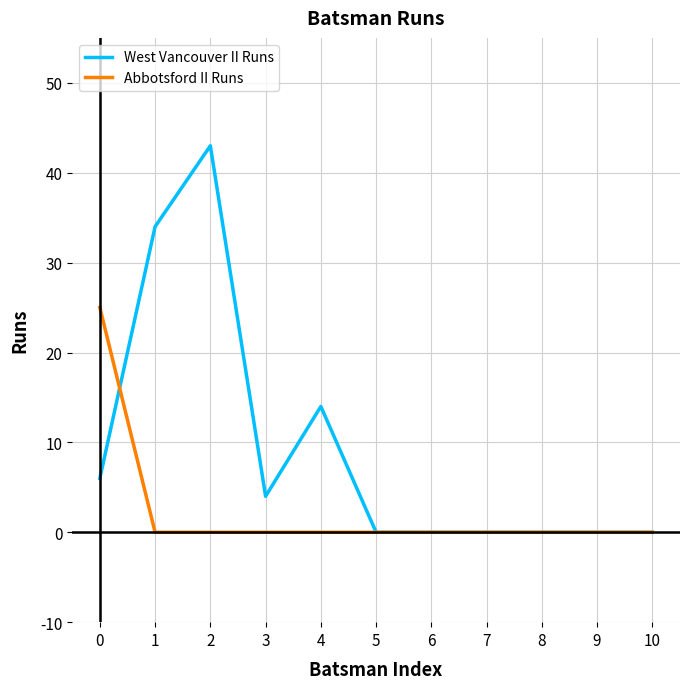

Which series has the largest range (max minus min)?

West Vancouver II Runs